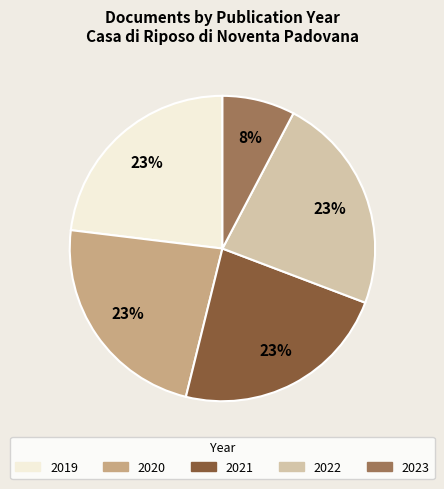

Does 2021 account for over 50% of the chart?

No